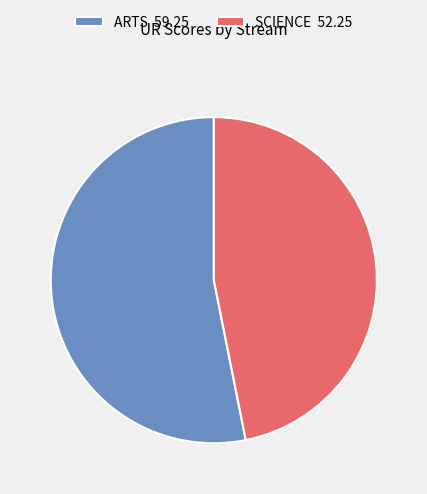

Is there any slice that represents more than half of the pie?

Yes